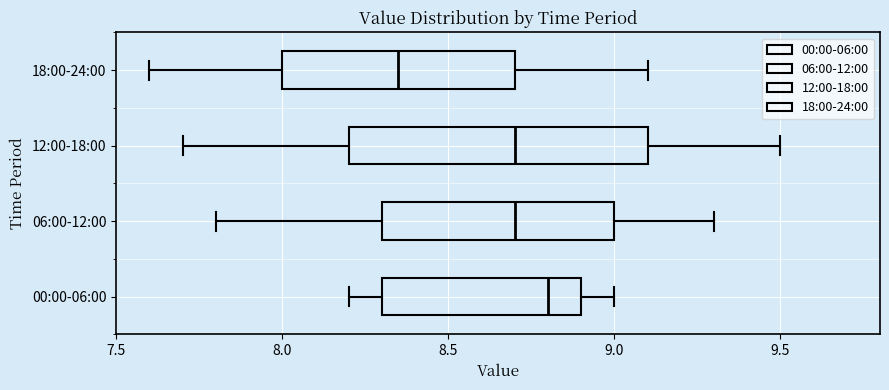

Reading bottom to top, transcribe this box plot: for each box, give where its median line is, the range the box spans, and where its two whiskers end, as read against the x-axis. The values are not printed on the chart, so give them approximately, as read against the axis.

00:00-06:00: median 8.80, box 8.30 to 8.90, whiskers 8.20 to 9.00
06:00-12:00: median 8.70, box 8.30 to 9.00, whiskers 7.80 to 9.30
12:00-18:00: median 8.70, box 8.20 to 9.10, whiskers 7.70 to 9.50
18:00-24:00: median 8.35, box 8.00 to 8.70, whiskers 7.60 to 9.10